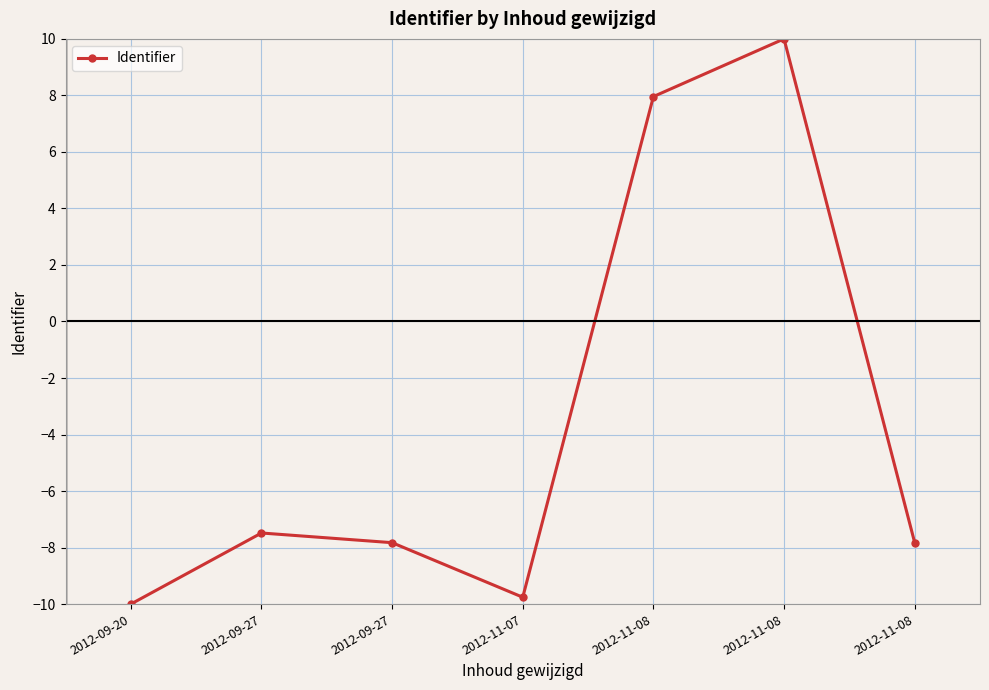

What value does the data have at 2012-11-08?

10.0